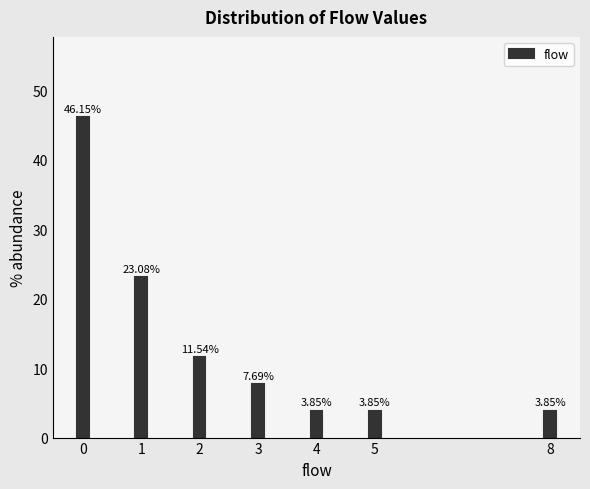

What is the ratio of the value at 5 to the value at 4?

1.0